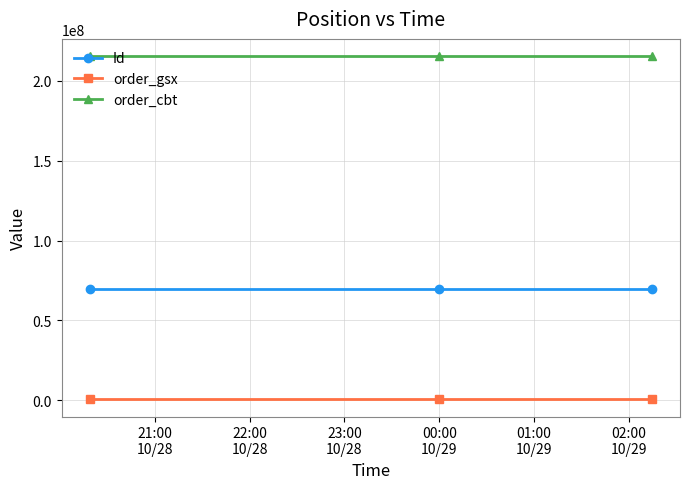

What is the minimum value for order_cbt?

215466312